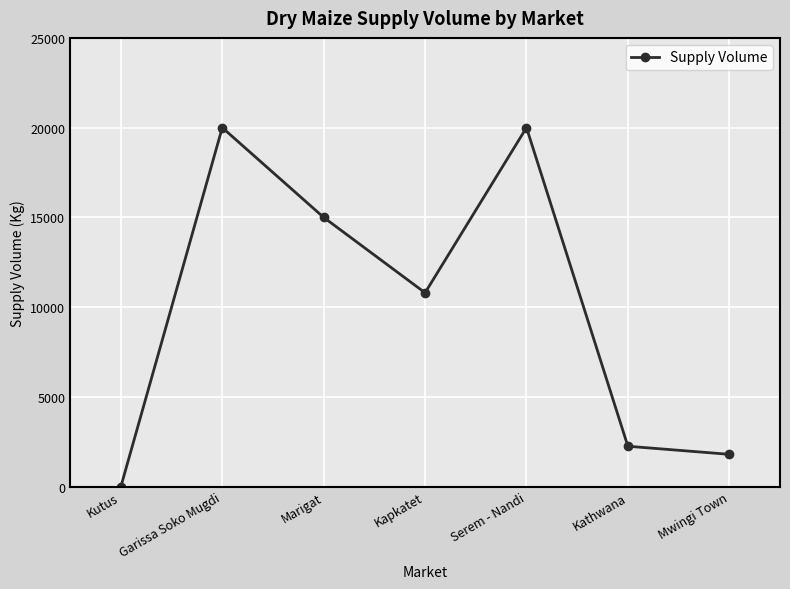

The value at Mwingi Town is 1800. True or false?

True